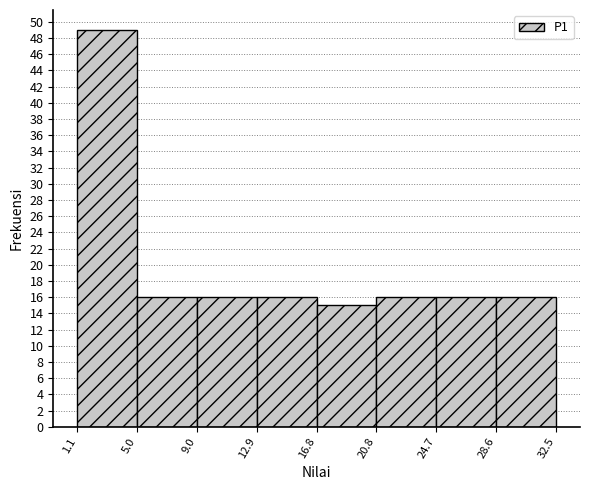

Reading left to right, list every bar in this chart as the range it spans on the x-axis followed by its height. The values are not printed on the chart, so give them approximately, as read against the axis.

1.1 to 5.0: 49
5.0 to 9.0: 16
9.0 to 12.9: 16
12.9 to 16.8: 16
16.8 to 20.8: 15
20.8 to 24.7: 16
24.7 to 28.6: 16
28.6 to 32.5: 16